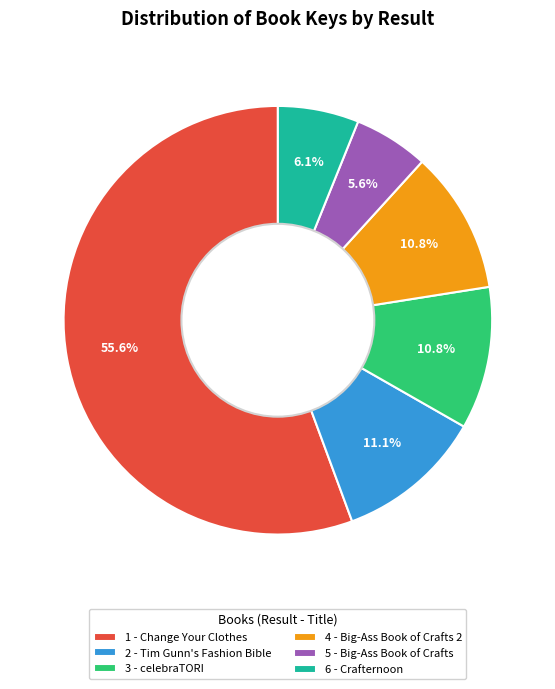

What is the ratio of the value at 2 - Tim Gunn's Fashion Bible to the value at 3 - celebraTORI?

1.0